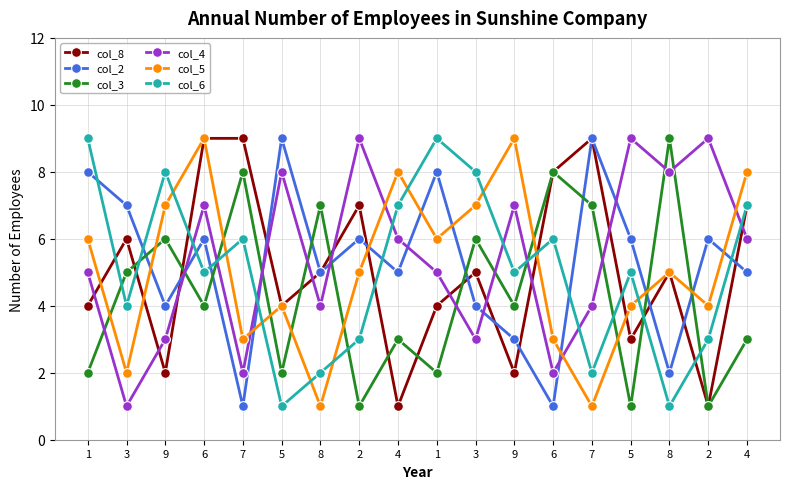

Where does the col_8 series first go above 5?

3